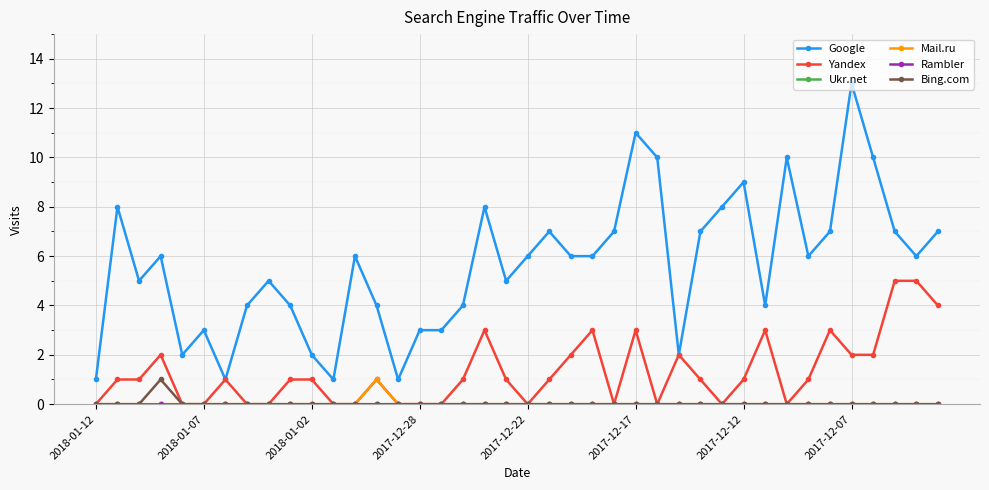

What is the sum of all Mail.ru values?

1